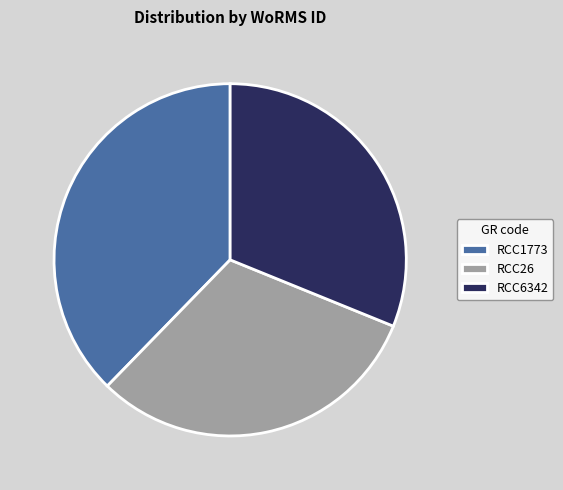

Is it true that RCC6342 is 40% of the pie?

False